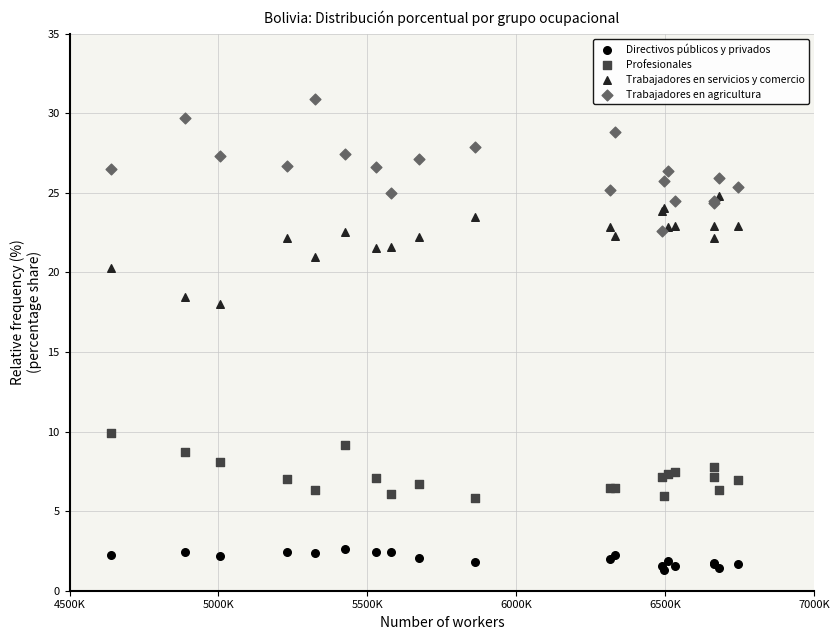

Which series reaches the minimum Y coordinate?

Directivos públicos y privados